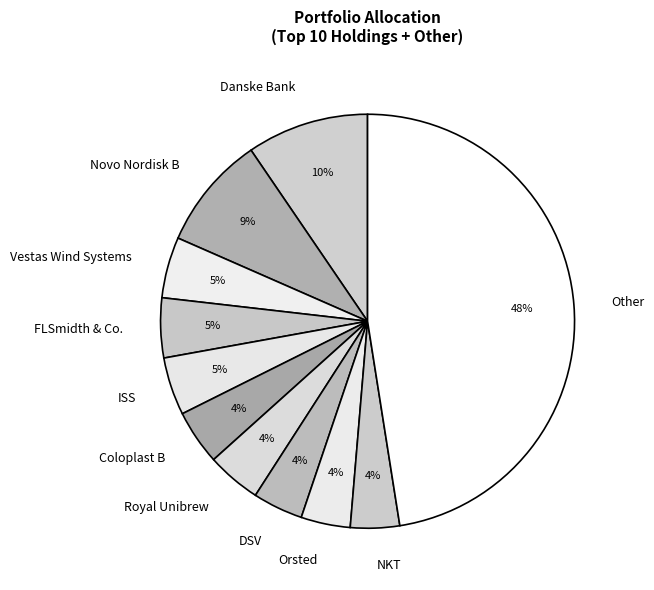

What is the ratio of the value at Danske Bank to the value at Novo Nordisk B?

1.1